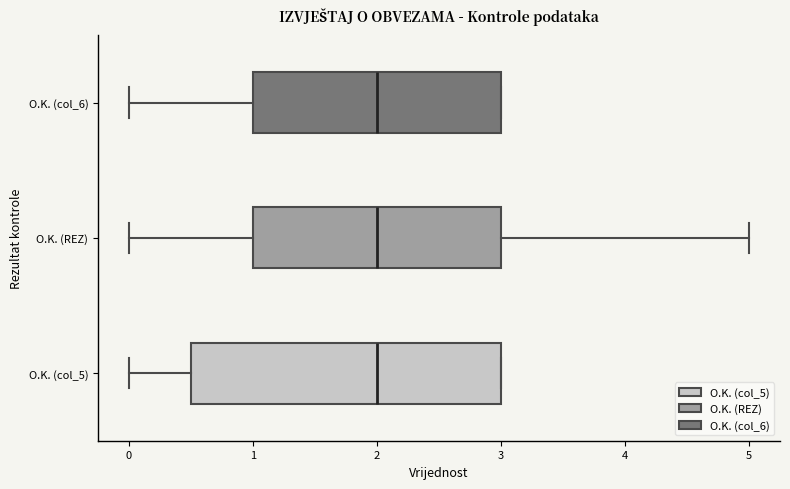

Reading bottom to top, read every box against the x-axis: the position of its median line, the range the box covers, and the ends of its whiskers. The values are not printed on the chart, so give them approximately, as read against the axis.

O.K. (col_5): median 2.0, box 0.5 to 3.0, whiskers 0.0 to 3.0
O.K. (REZ): median 2.0, box 1.0 to 3.0, whiskers 0.0 to 5.0
O.K. (col_6): median 2.0, box 1.0 to 3.0, whiskers 0.0 to 3.0